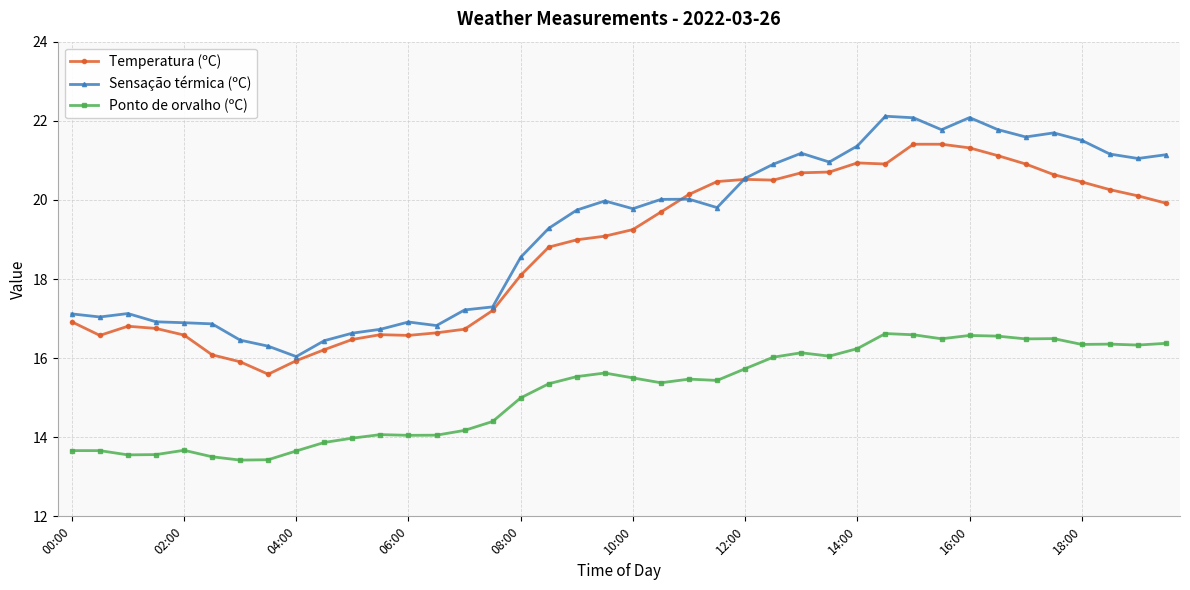

What is the difference between the second highest and minimum values in the Ponto de orvalho (ºC) series?

3.2